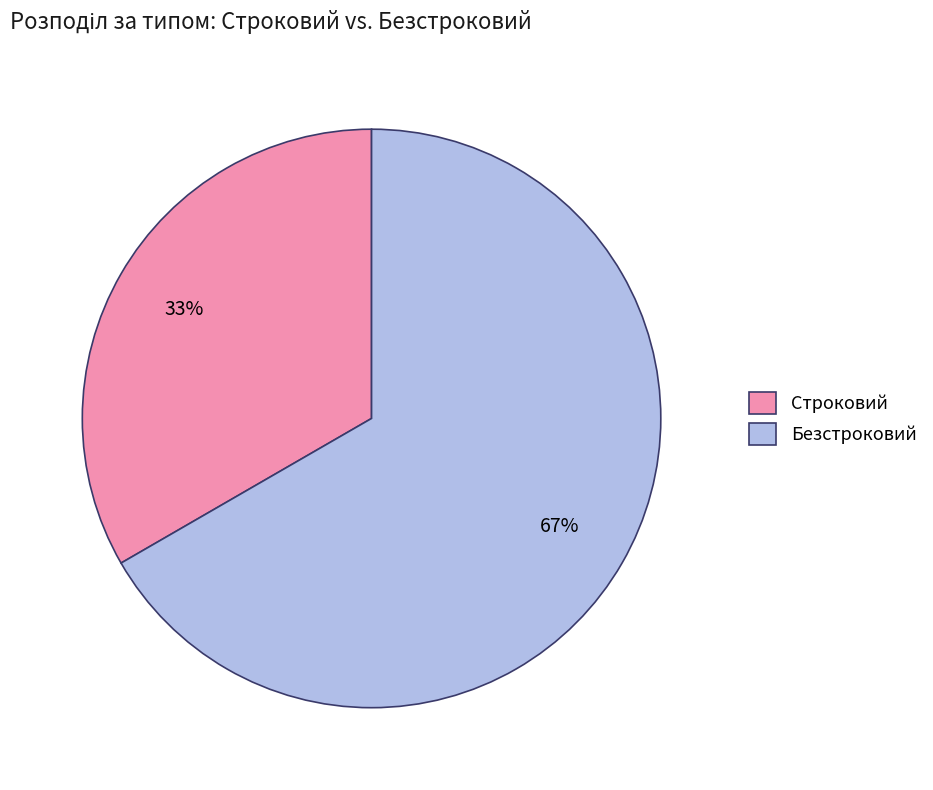

To the nearest percent, what is the combined percentage of Безстроковий and Строковий?

100%